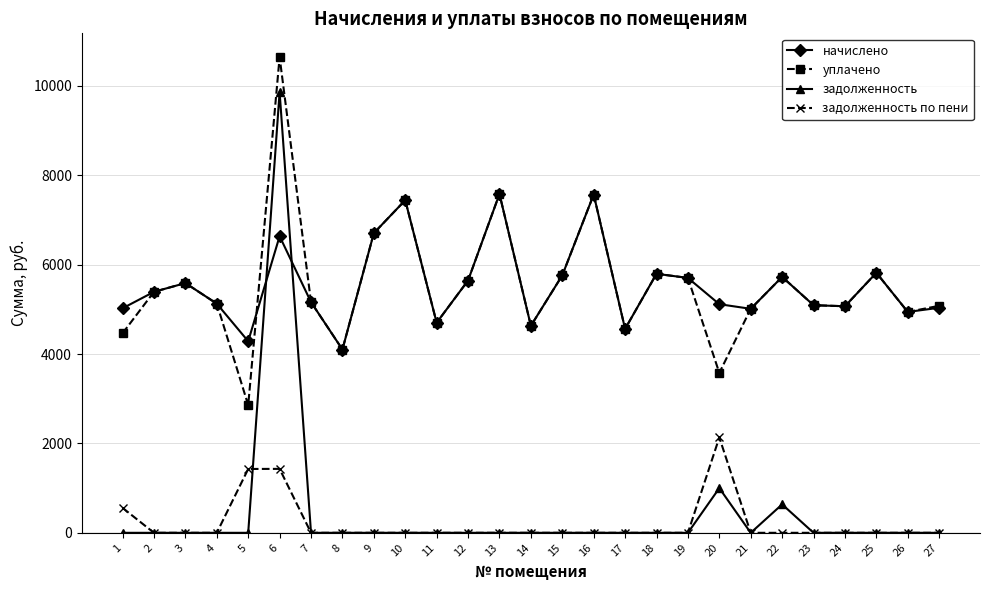

Is this an area chart (filled region under the line)?

No